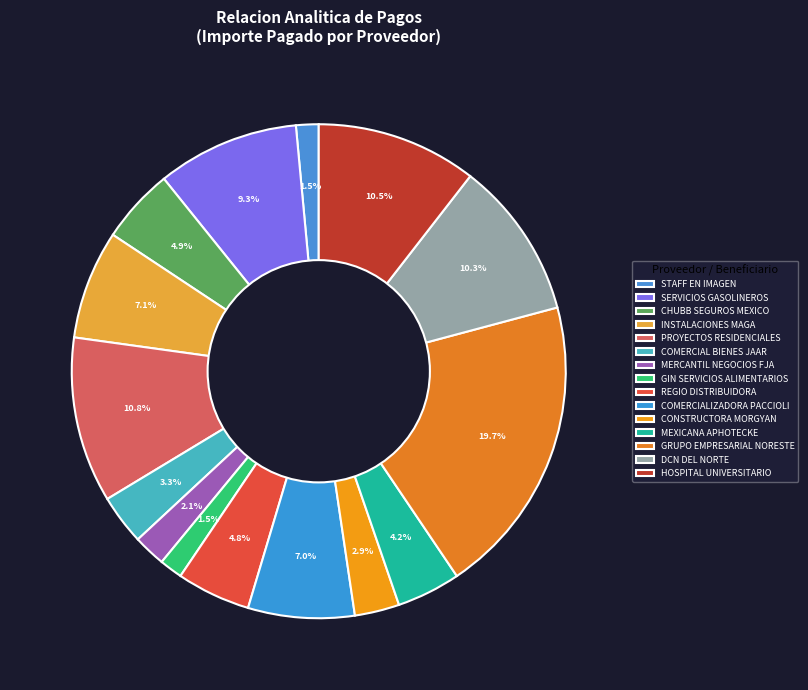

What is the total percentage of GIN SERVICIOS ALIMENTARIOS and MEXICANA APHOTECKE?

5.7%